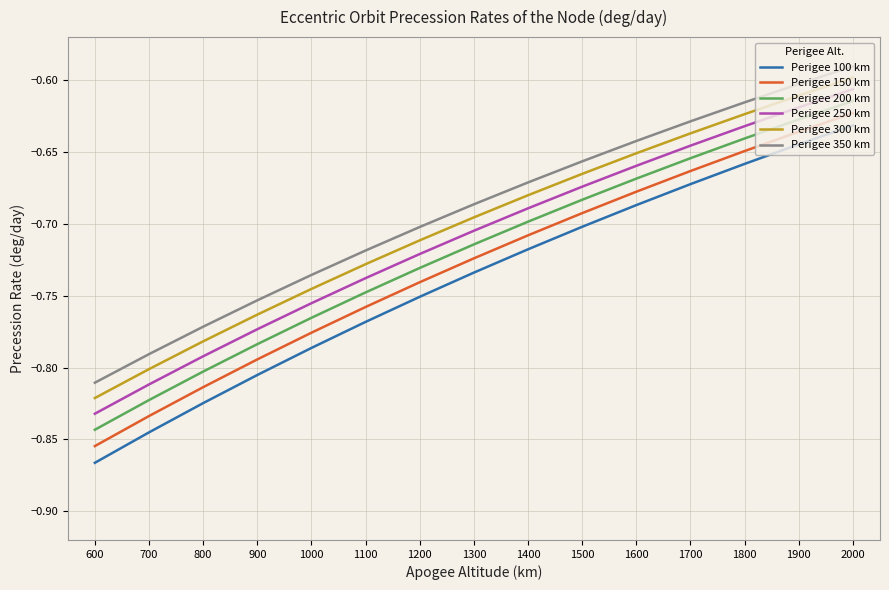

Which category has the highest value across all series?

2000